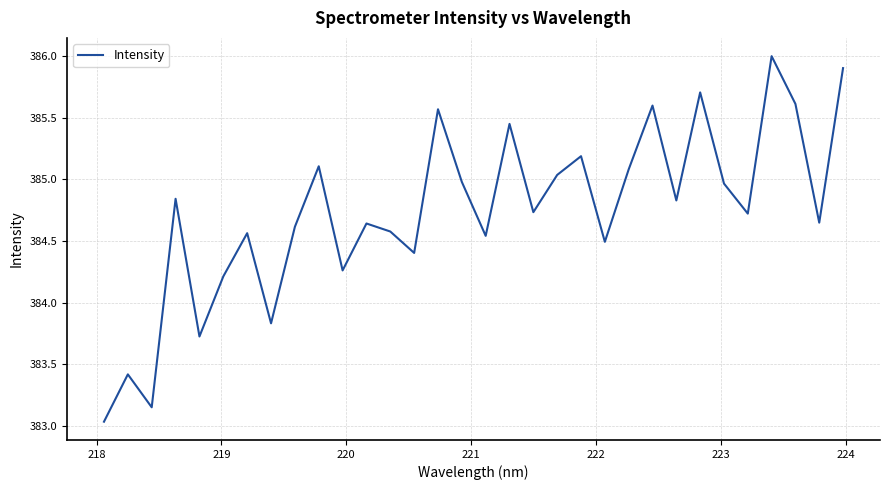

What is the difference between the maximum and minimum values?

3.0